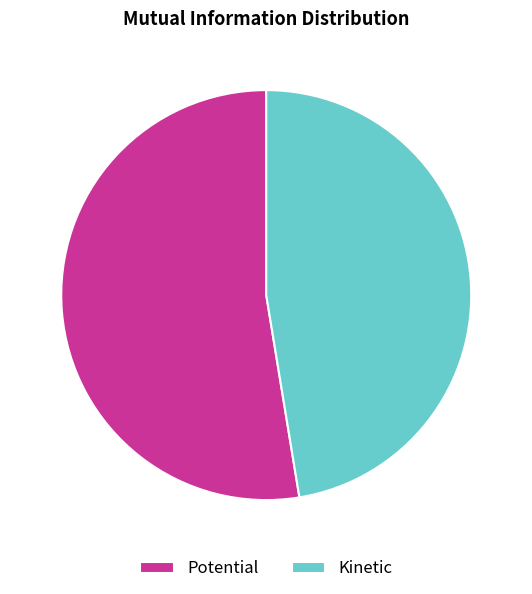

Which category has the biggest portion of the pie?

Potential